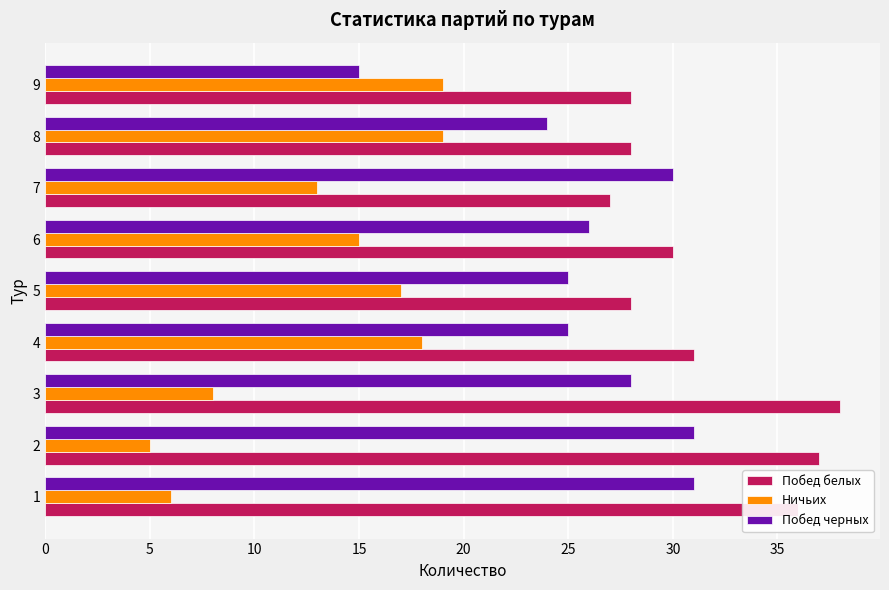

What is the sum of the Ничьих values at 4 and 3?

26